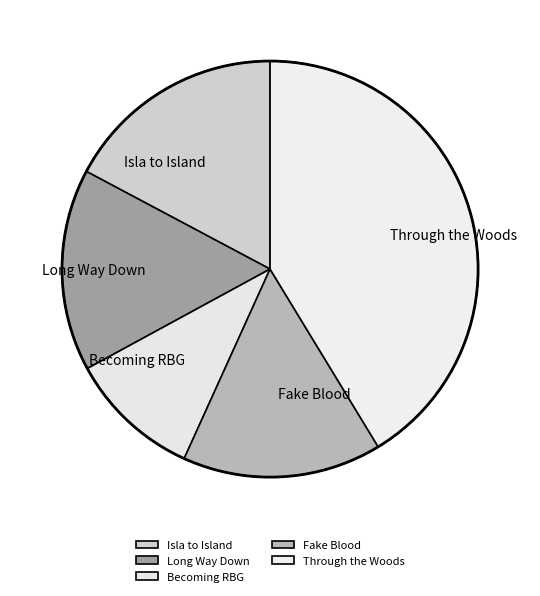

What is the largest slice in the pie chart?

Through the Woods